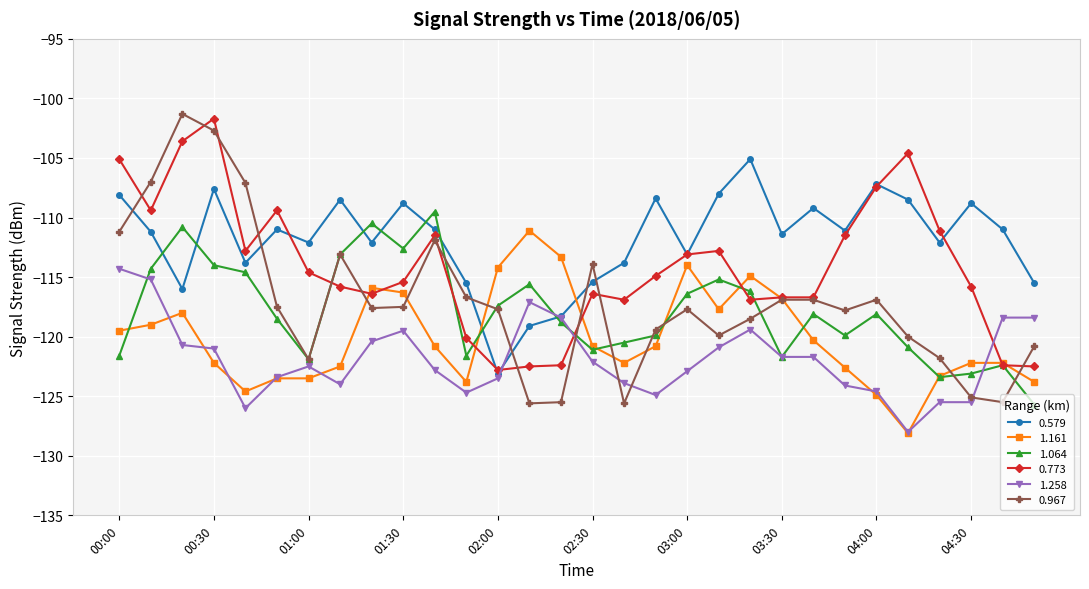

What is the difference between the maximum and minimum values in the 1.161 series?

17.0